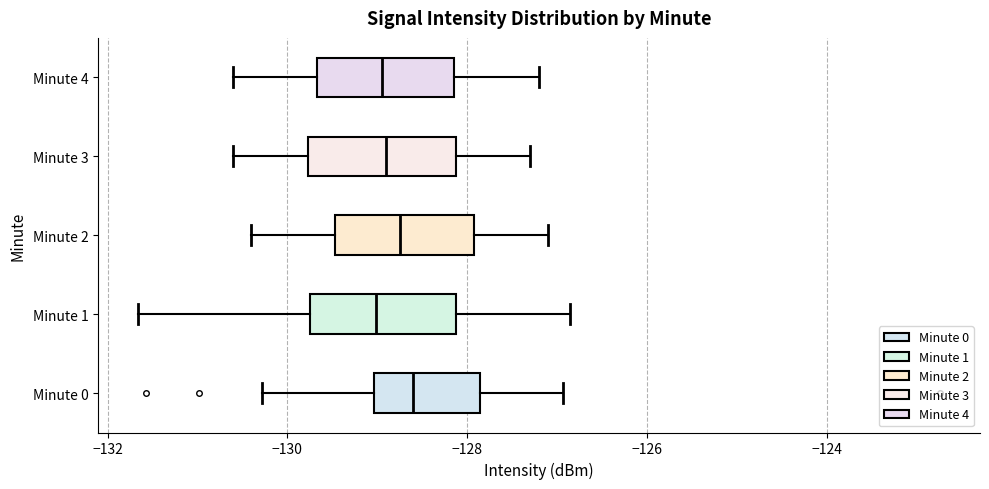

Reading bottom to top, read every box against the x-axis: the position of its median line, the range the box covers, and the ends of its whiskers. The values are not printed on the chart, so give them approximately, as read against the axis.

Minute 0: median -128.6, box -129.0 to -127.8, whiskers -130.2 to -127.0
Minute 1: median -129.0, box -129.8 to -128.2, whiskers -131.6 to -126.8
Minute 2: median -128.8, box -129.4 to -128.0, whiskers -130.4 to -127.0
Minute 3: median -128.8, box -129.8 to -128.2, whiskers -130.6 to -127.2
Minute 4: median -129.0, box -129.6 to -128.2, whiskers -130.6 to -127.2